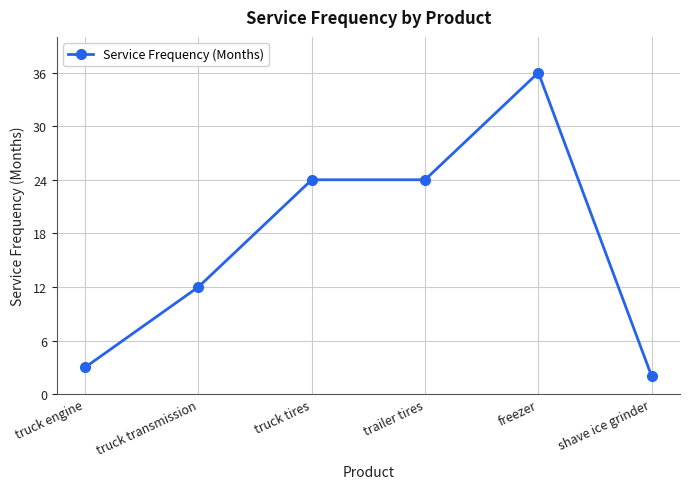

What position from the right is trailer tires?

3